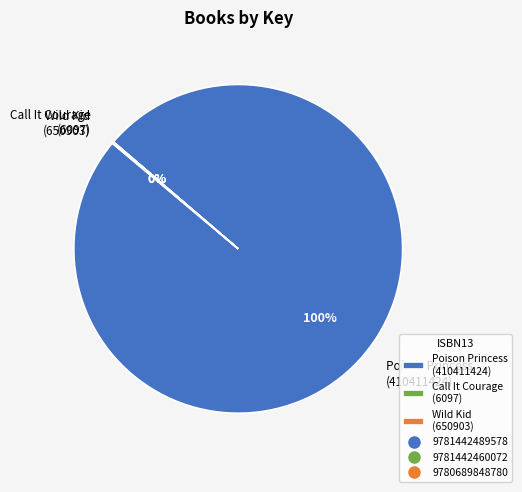

True or false: Poison Princess (410411424) accounts for 89% of the total.

False